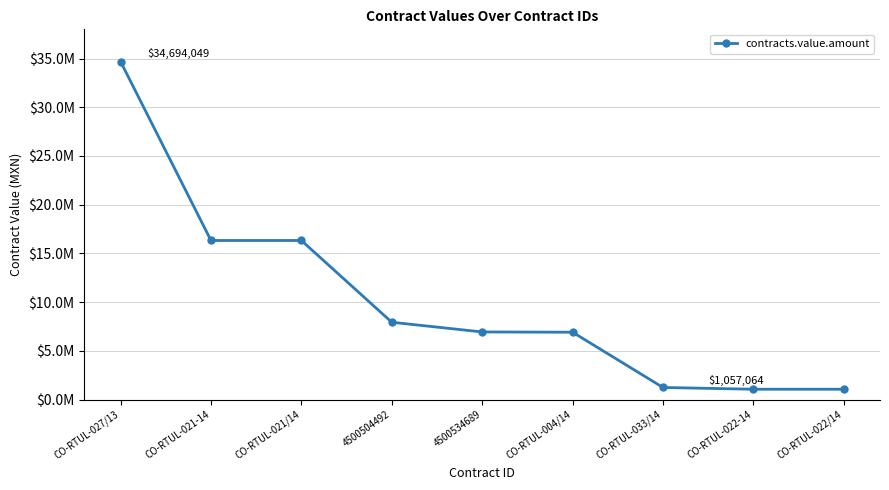

List the labels in order of value, smallest first.

CO-RTUL-022-14, CO-RTUL-022/14, CO-RTUL-033/14, CO-RTUL-004/14, 4500534689, 4500504492, CO-RTUL-021-14, CO-RTUL-021/14, CO-RTUL-027/13